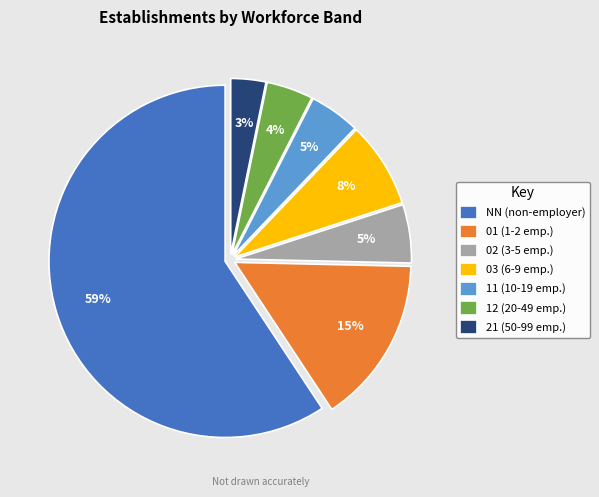

Do NN (non-employer) and 03 (6-9 emp.) together represent more than half of the pie?

Yes